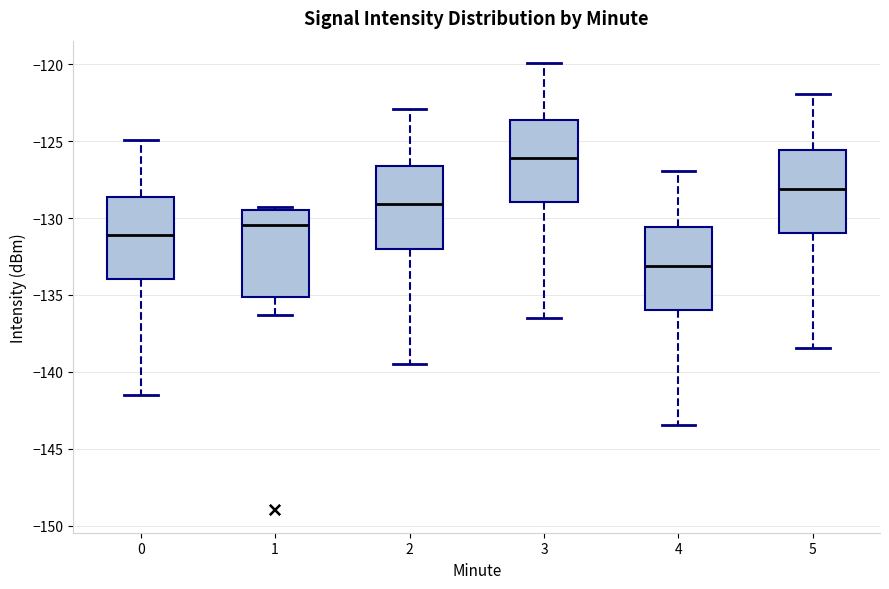

Where is the upper edge of the box at x = 1 on the y-axis? The values are not printed on the chart, so give them approximately, as read against the axis.

-129.5